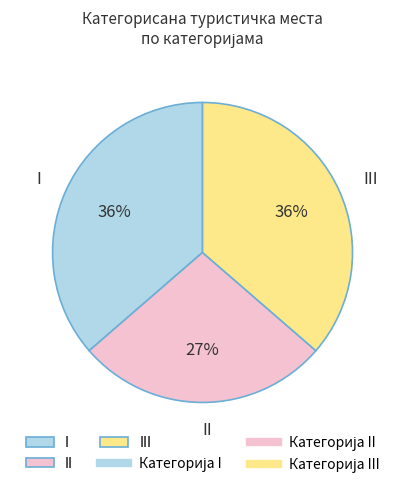

Is II the majority of the pie?

No